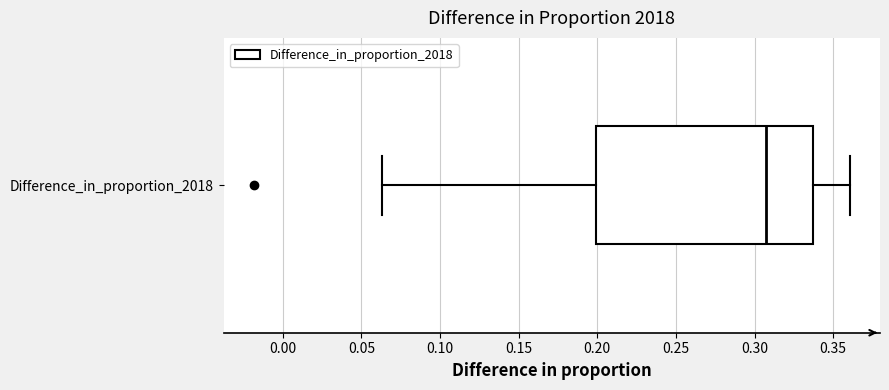

Read this box plot against the x-axis: the position of the median line, the range covered by the box, and the ends of both whiskers. The values are not printed on the chart, so give them approximately, as read against the axis.

median 0.305, box 0.200 to 0.340, whiskers 0.065 to 0.360